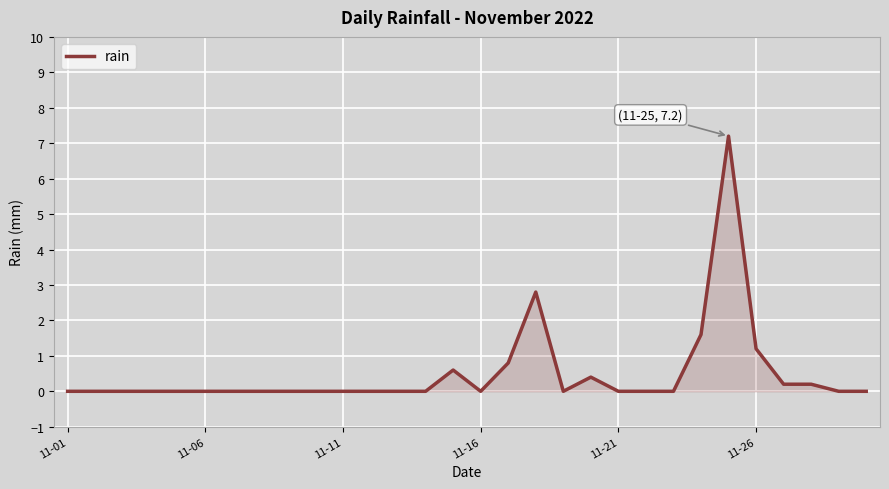

What is the maximum value shown in the chart?

7.2